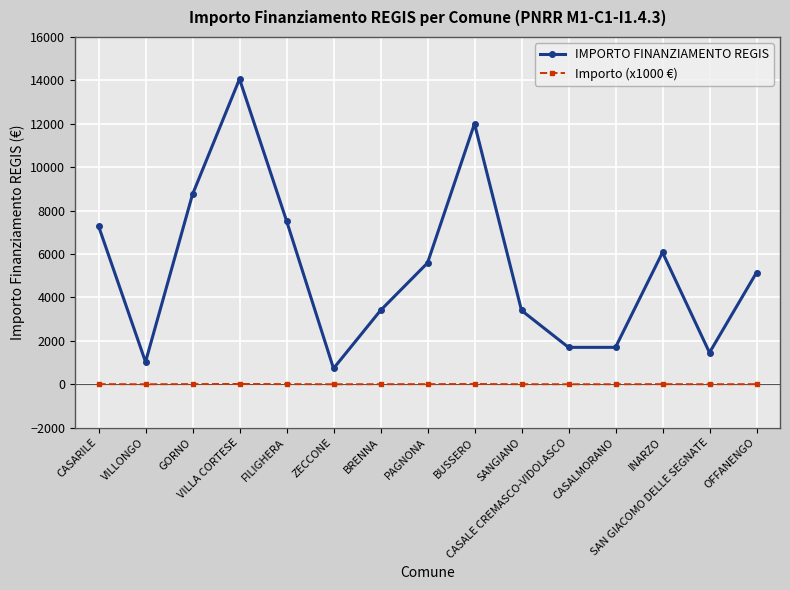

Which series has the largest total across all categories?

IMPORTO FINANZIAMENTO REGIS